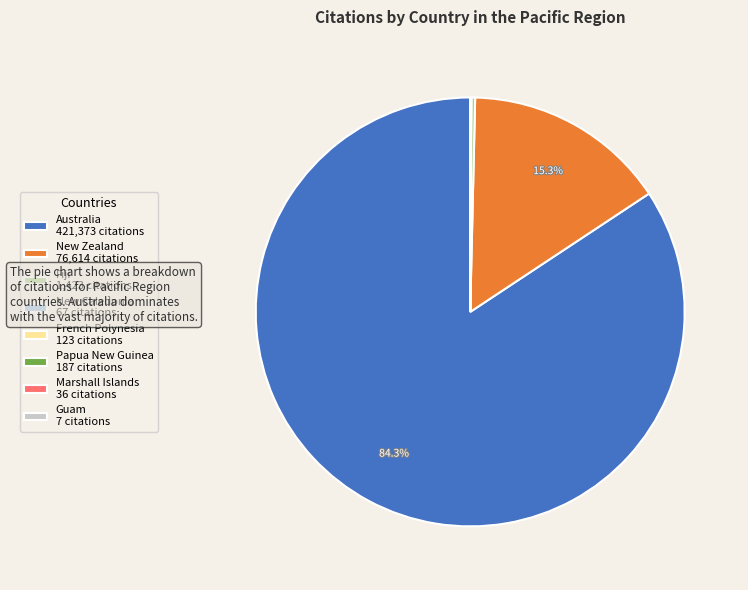

Which slice is the largest?

Australia 421,373 citations